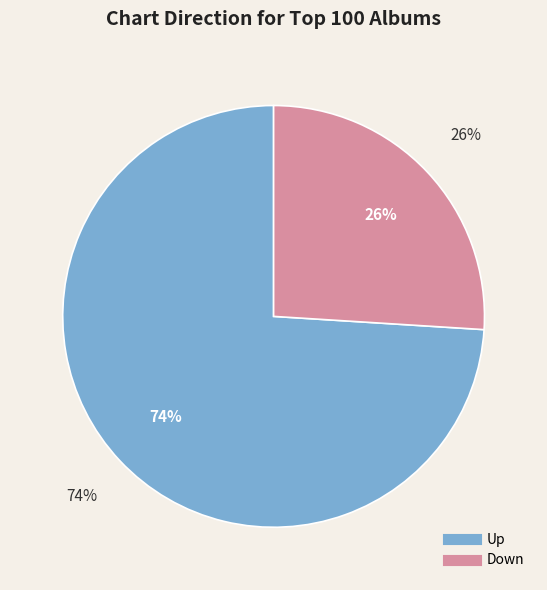

To the nearest percent, what is the difference between the Up and Down slice percentages?

48%